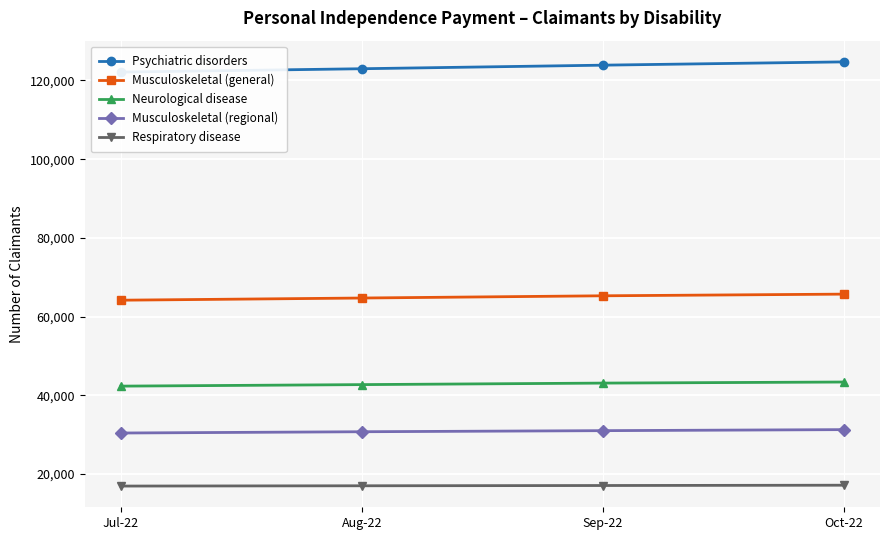

At which label does Musculoskeletal (regional) first exceed 31038?

Oct-22